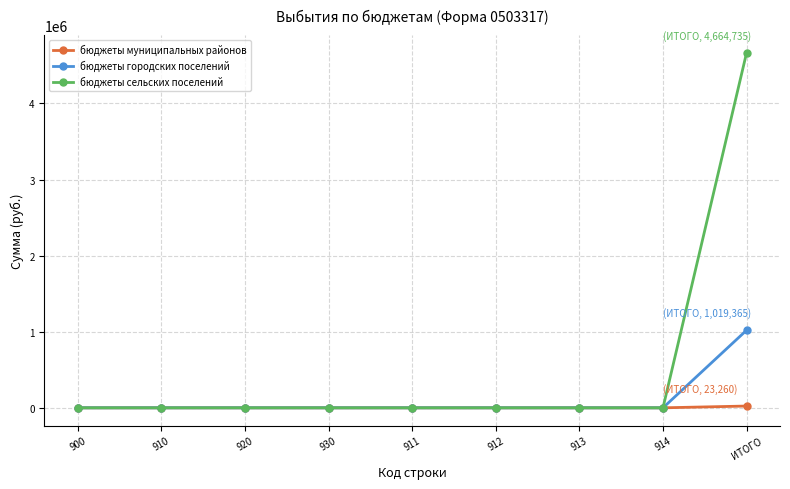

Count the number of data series in this chart.

3